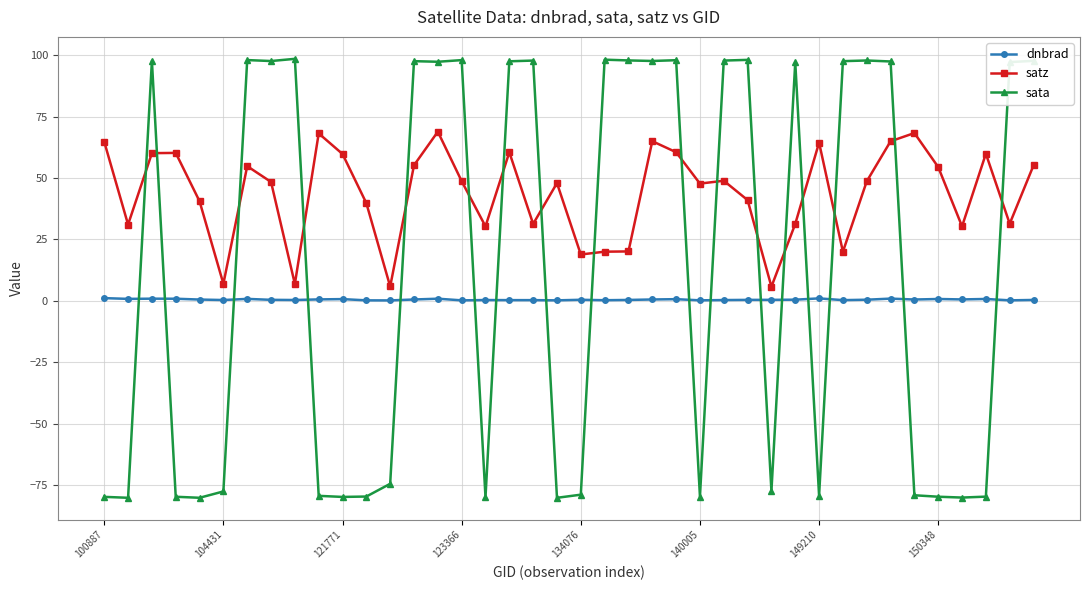

What is the value of the satz point at the 31st from the left?

64.5